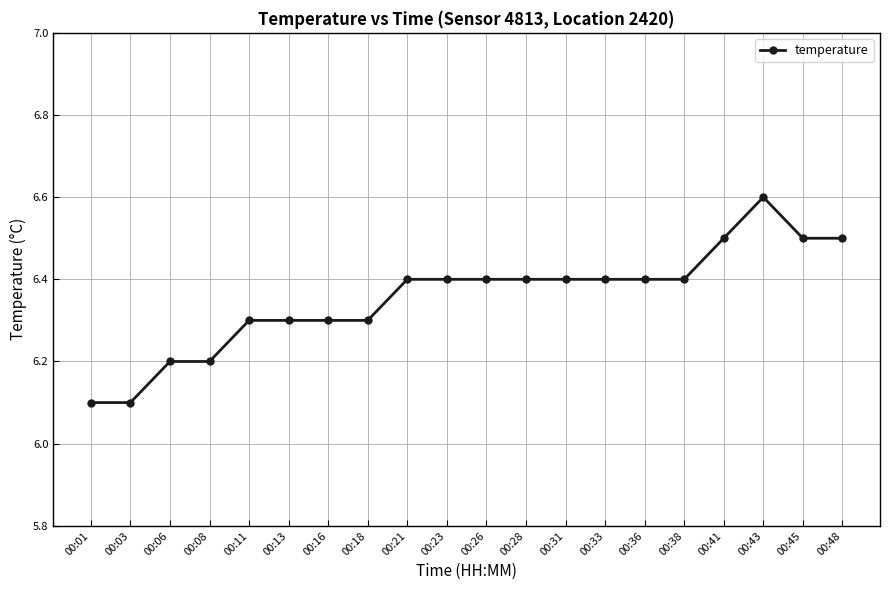

Between 00:28 and 00:06, which is larger?

00:28